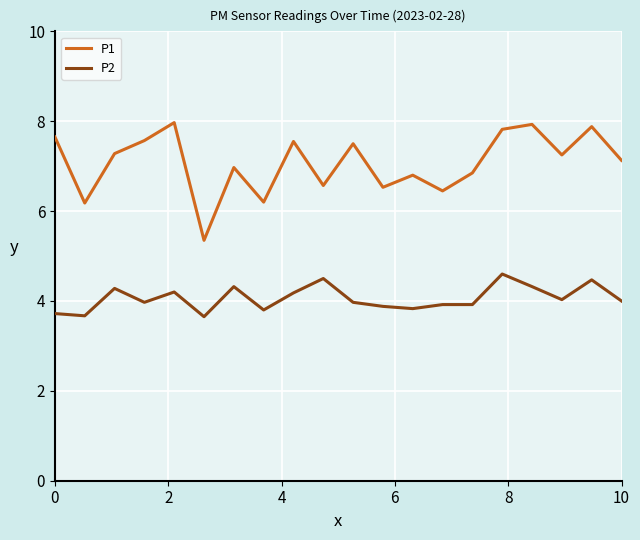

What are all the series names shown in the legend?

P1, P2